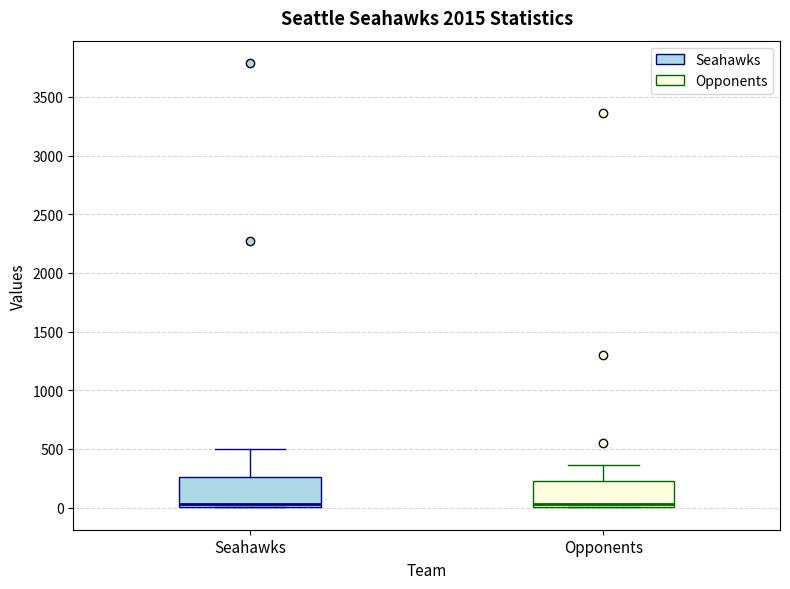

Where is the upper edge of the box for Opponents on the y-axis? The values are not printed on the chart, so give them approximately, as read against the axis.

200